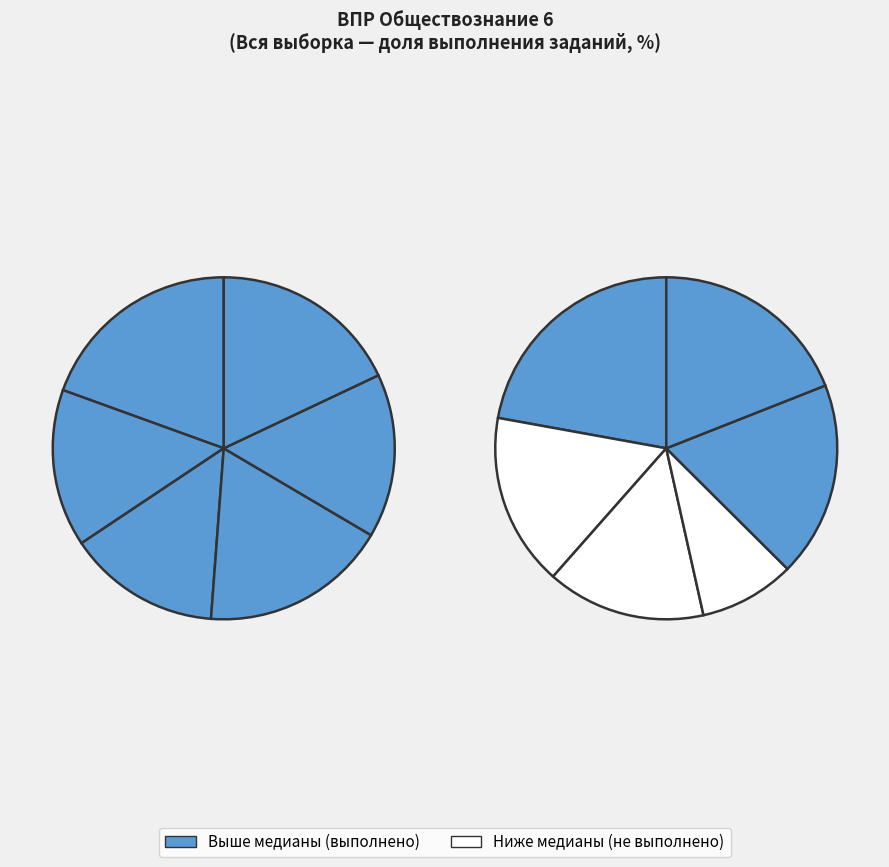

What percentage do 8.2 and 5.1 together represent?

12.6%